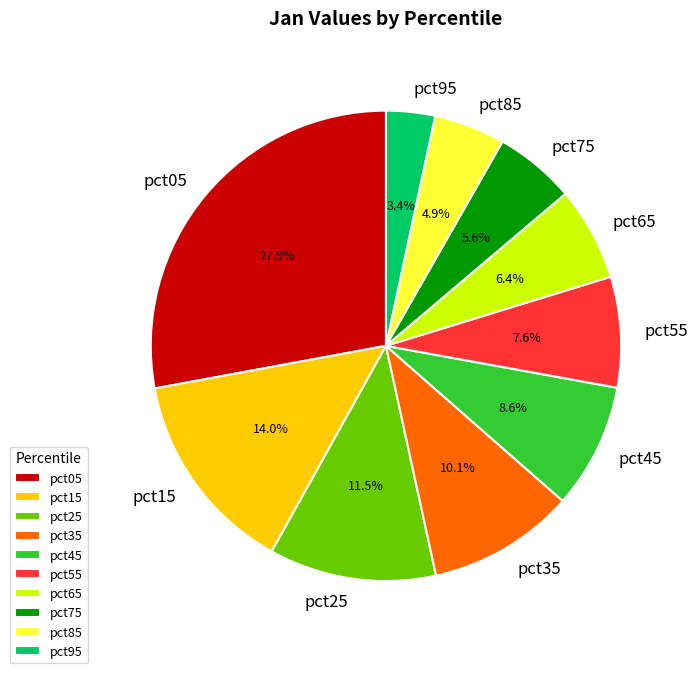

Which has a higher value, pct55 or pct15?

pct15